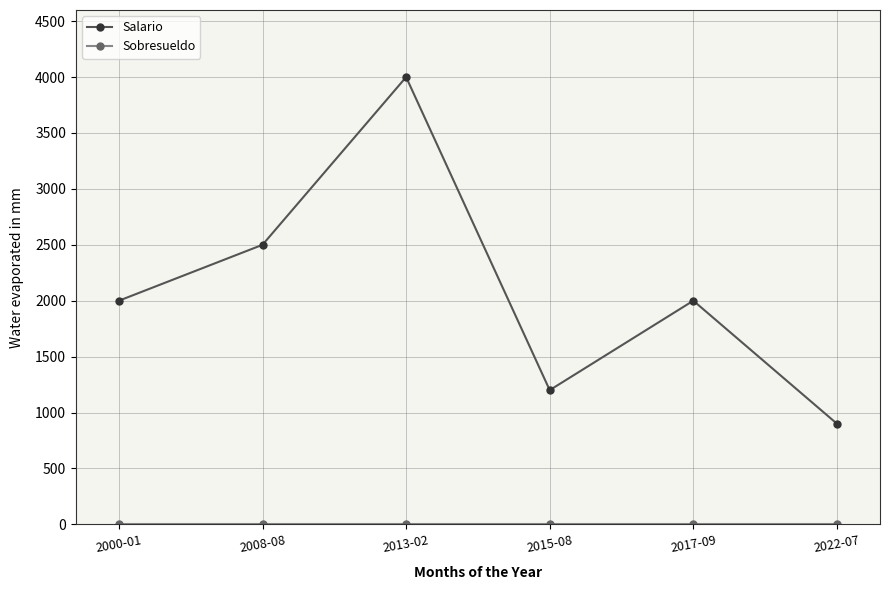

Which category has the highest value in the Salario series?

2013-02